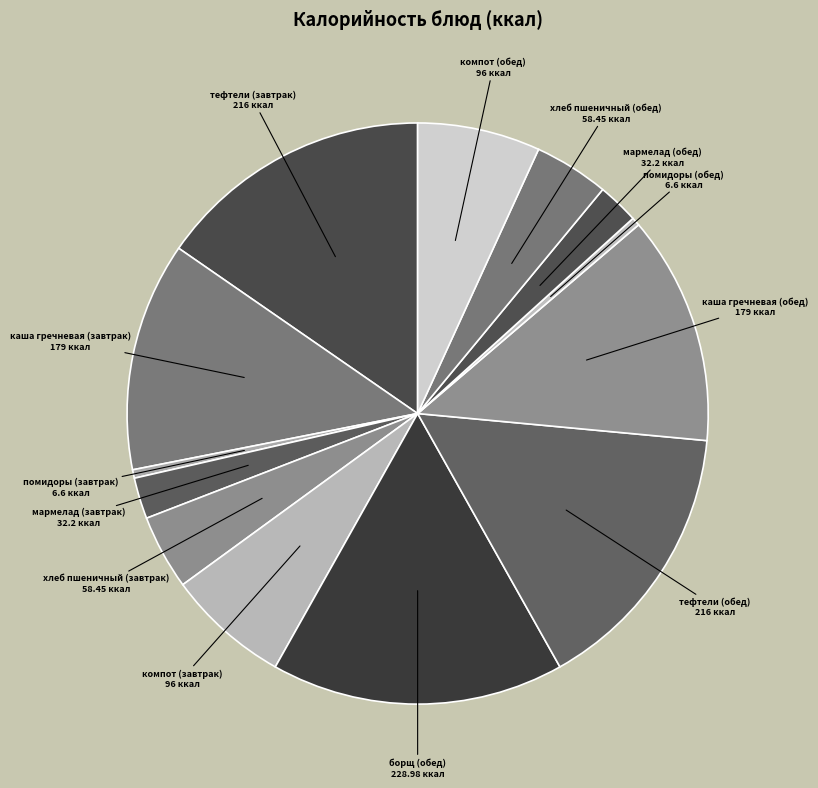

Count the number of slices in the pie.

13